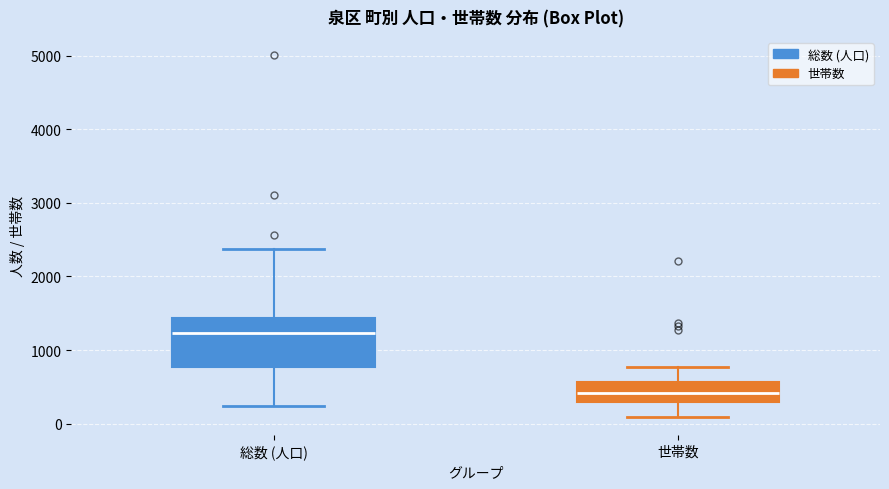

Reading left to right, read every box against the y-axis: the position of its median line, the range the box covers, and the ends of its whiskers. The values are not printed on the chart, so give them approximately, as read against the axis.

総数 (人口): median 1200, box 800 to 1400, whiskers 200 to 2400
世帯数: median 400, box 300 to 600, whiskers 100 to 800